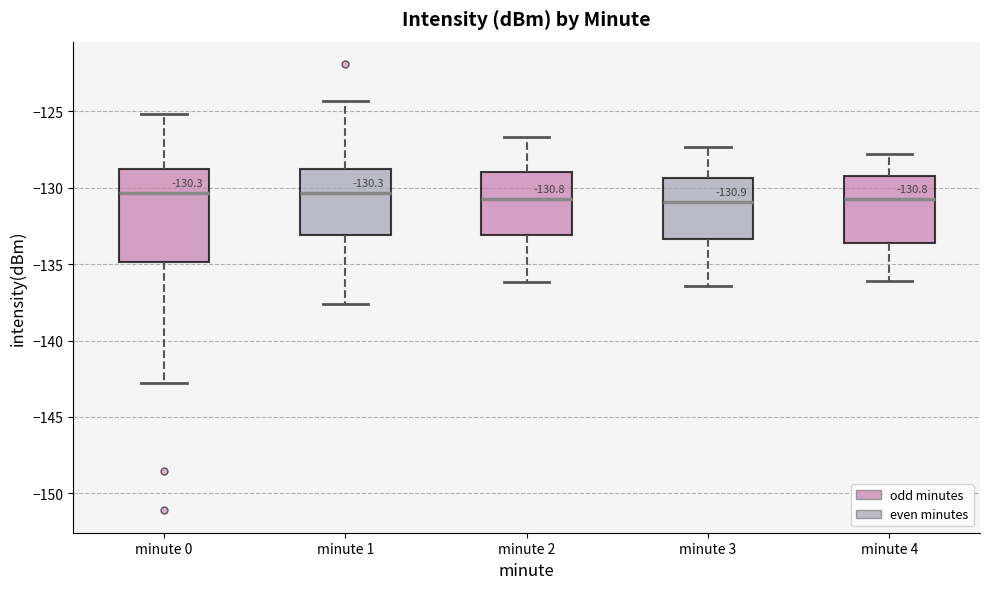

Comparing the boxes themselves (not the whiskers), which one is the tallest?

minute 0